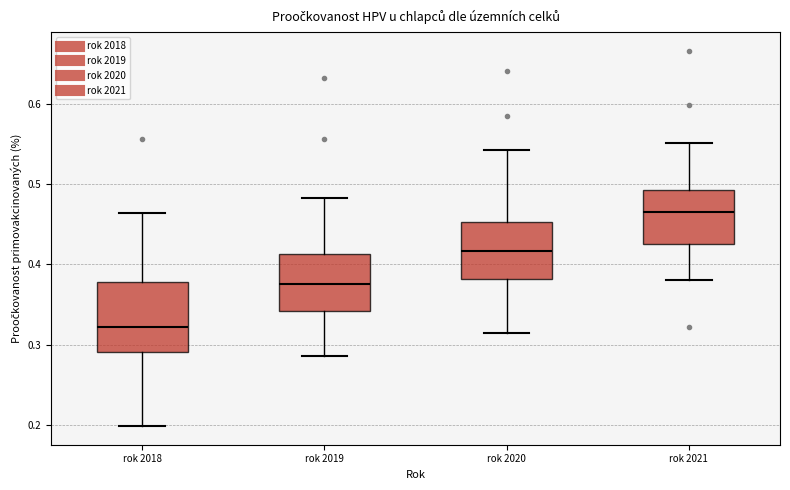

Reading left to right, read every box against the y-axis: the position of its median line, the range the box covers, and the ends of its whiskers. The values are not printed on the chart, so give them approximately, as read against the axis.

rok 2018: median 0.32, box 0.29 to 0.38, whiskers 0.20 to 0.46
rok 2019: median 0.38, box 0.34 to 0.41, whiskers 0.29 to 0.48
rok 2020: median 0.42, box 0.38 to 0.45, whiskers 0.31 to 0.54
rok 2021: median 0.47, box 0.43 to 0.49, whiskers 0.38 to 0.55